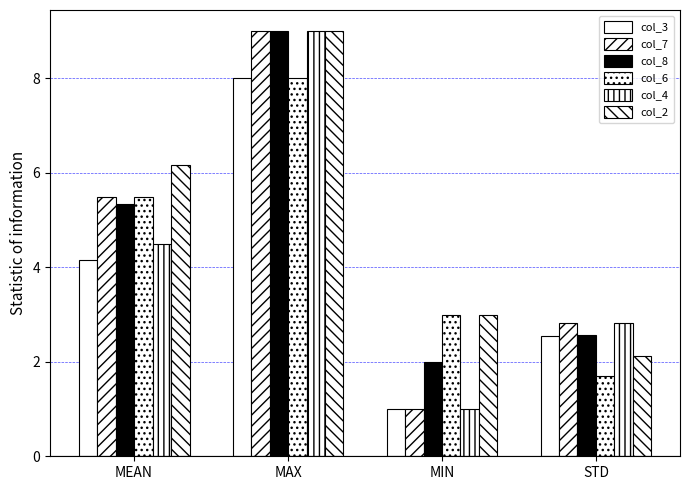

How many values in the col_8 series are below 5?

2